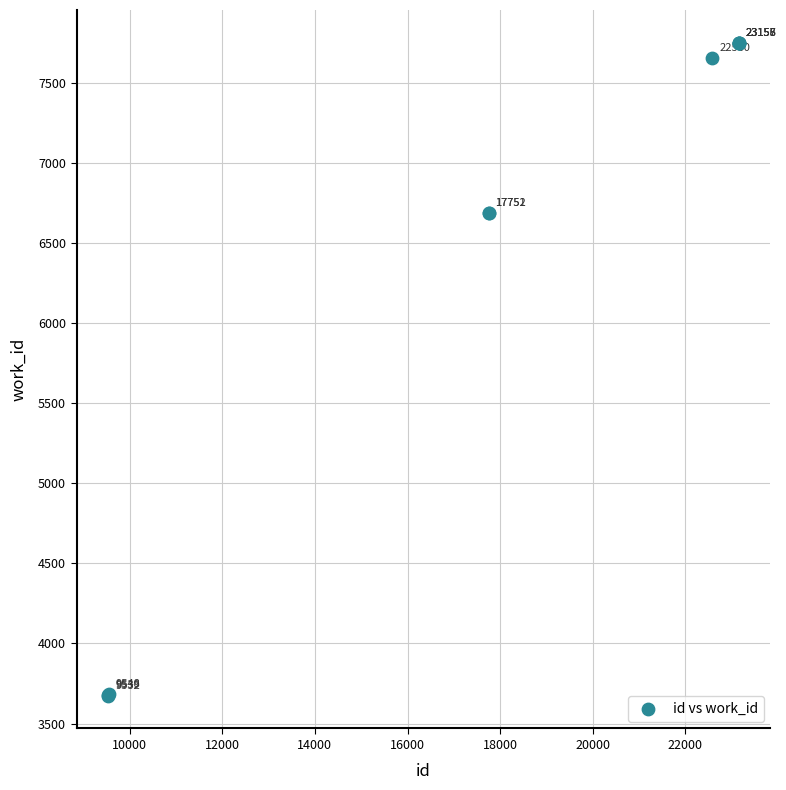

What Y value in the scatter plot is closest to 5713?

6689